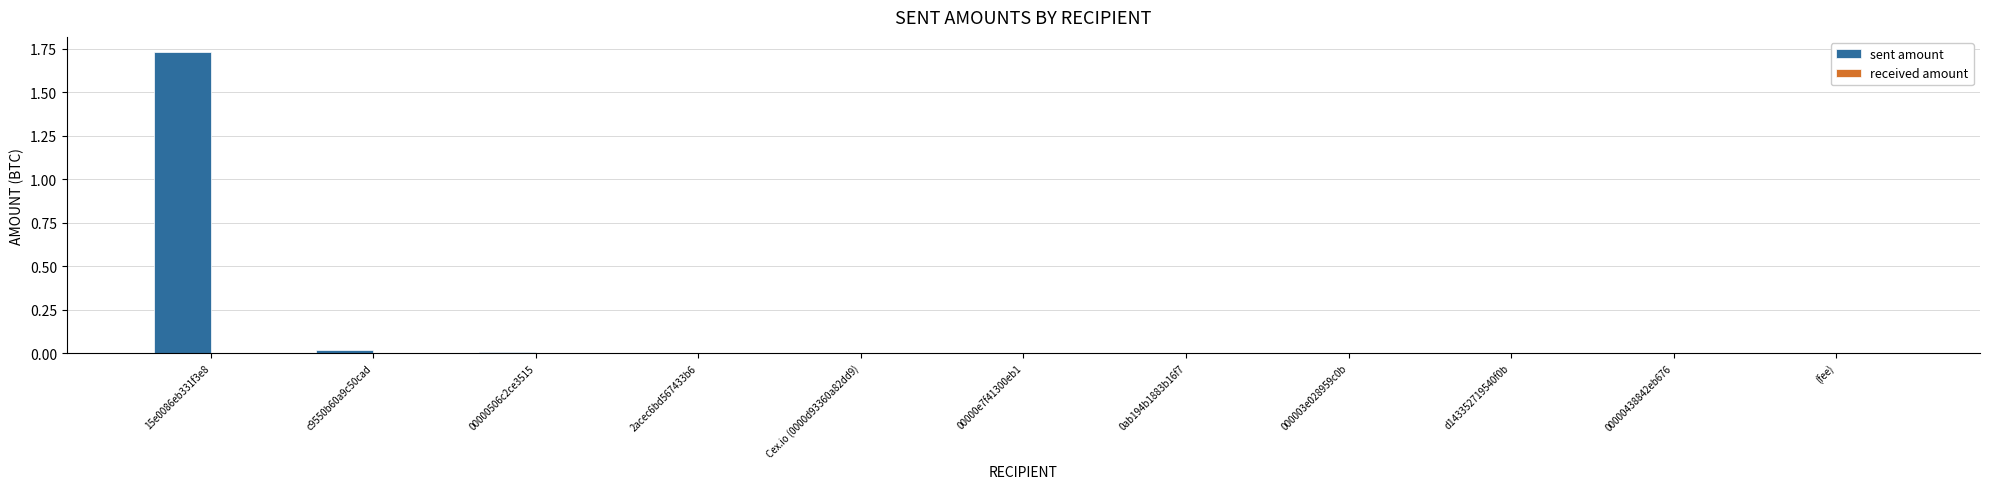

At which category does the chart reach its peak across all series?

15e0086eb331f3e8